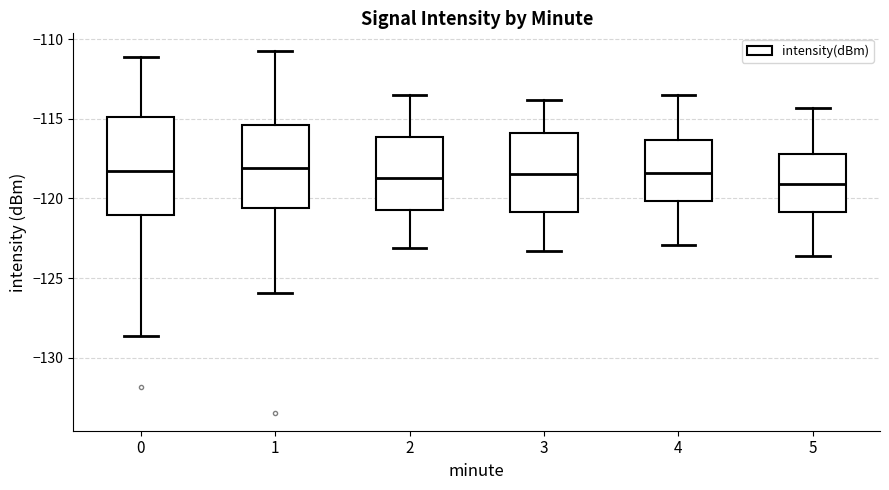

Reading left to right, transcribe this box plot: for each box, give where its median line is, the range the box spans, and where its two whiskers end, as read against the y-axis. The values are not printed on the chart, so give them approximately, as read against the axis.

0: median -118.5, box -121.0 to -115.0, whiskers -128.5 to -111.0
1: median -118.0, box -120.5 to -115.5, whiskers -126.0 to -111.0
2: median -118.5, box -120.5 to -116.0, whiskers -123.0 to -113.5
3: median -118.5, box -121.0 to -116.0, whiskers -123.5 to -114.0
4: median -118.5, box -120.0 to -116.5, whiskers -123.0 to -113.5
5: median -119.0, box -121.0 to -117.0, whiskers -123.5 to -114.5